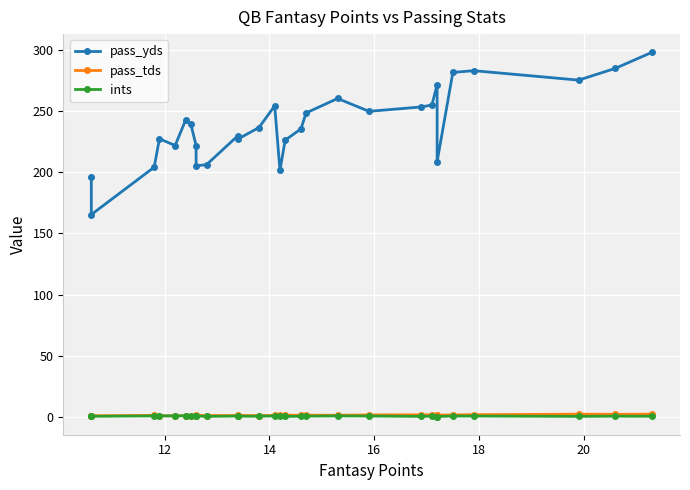

True or false: pass_yds and ints intersect in this chart.

False